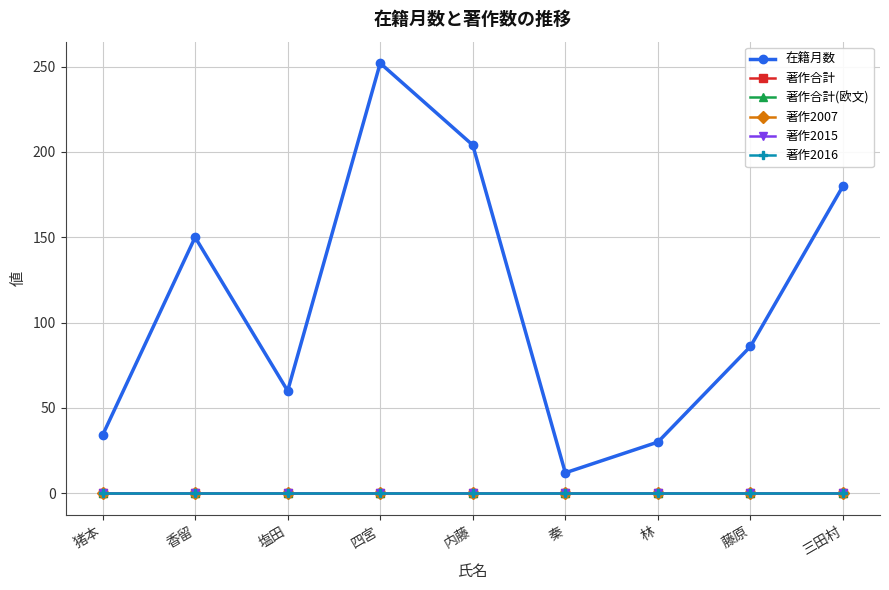

What is the total value across all series at 四宮?

252